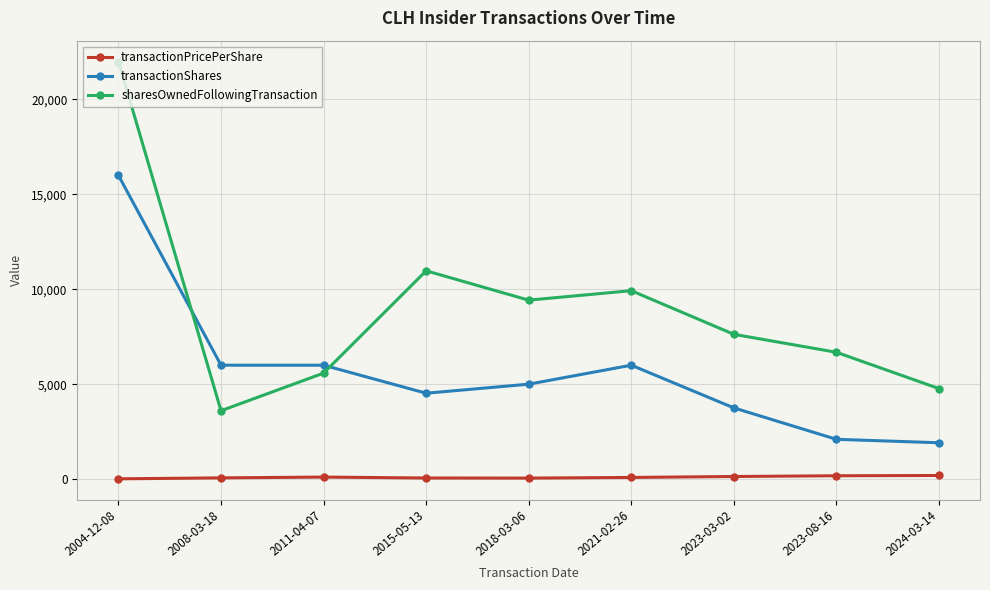

How many lines are shown in the chart?

3